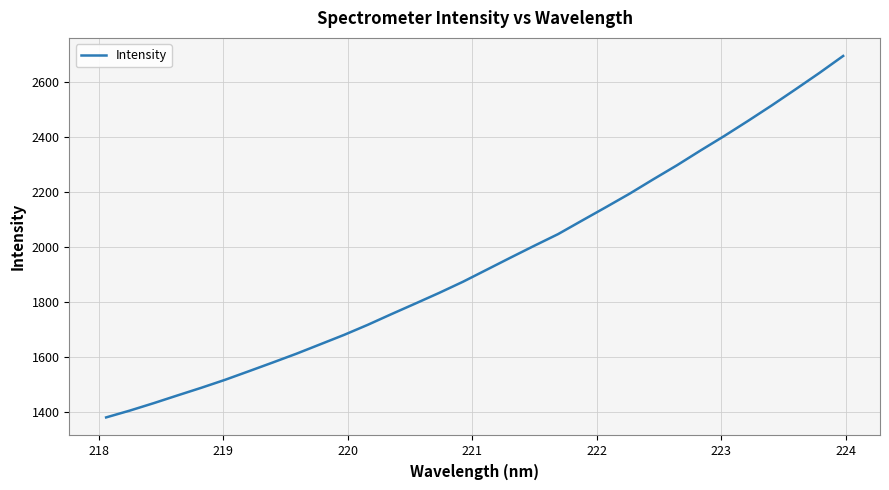

What is the smallest value displayed?

1382.0